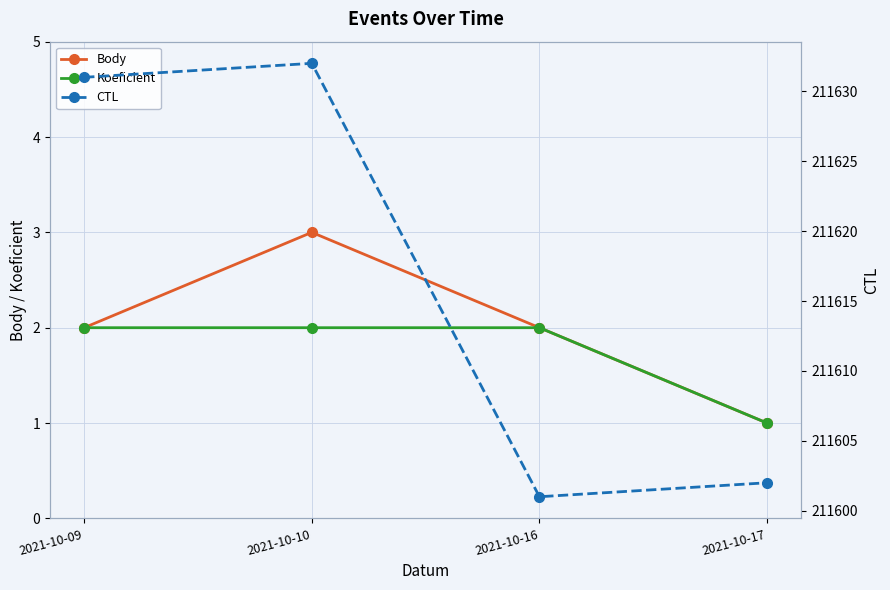

Reading right to left, transcribe all the data shown in this chart.

Body: 2021-10-17=1	2021-10-16=2	2021-10-10=3	2021-10-09=2
Koeficient: 2021-10-17=1	2021-10-16=2	2021-10-10=2	2021-10-09=2
CTL: 2021-10-17=211602	2021-10-16=211601	2021-10-10=211632	2021-10-09=211631